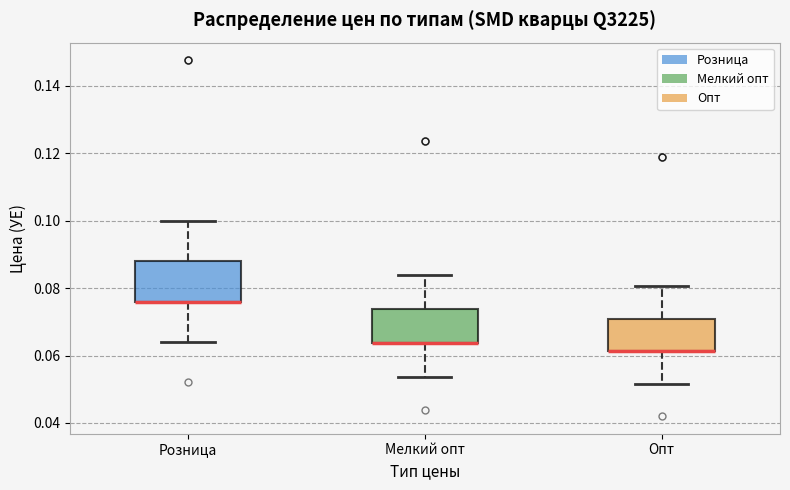

Reading left to right, read every box against the y-axis: the position of its median line, the range the box covers, and the ends of its whiskers. The values are not printed on the chart, so give them approximately, as read against the axis.

Розница: median 0.076 (drawn on the box's lower edge), box 0.076 to 0.088, whiskers 0.064 to 0.100
Мелкий опт: median 0.064 (drawn on the box's lower edge), box 0.064 to 0.074, whiskers 0.054 to 0.084
Опт: median 0.062 (drawn on the box's lower edge), box 0.062 to 0.070, whiskers 0.052 to 0.080